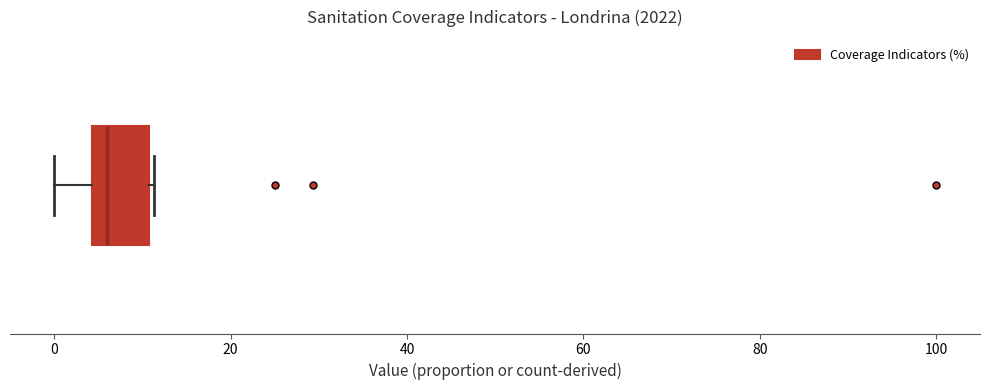

Read this box plot against the x-axis: the position of the median line, the range covered by the box, and the ends of both whiskers. The values are not printed on the chart, so give them approximately, as read against the axis.

median 6, box 4 to 10, whiskers 0 to 12